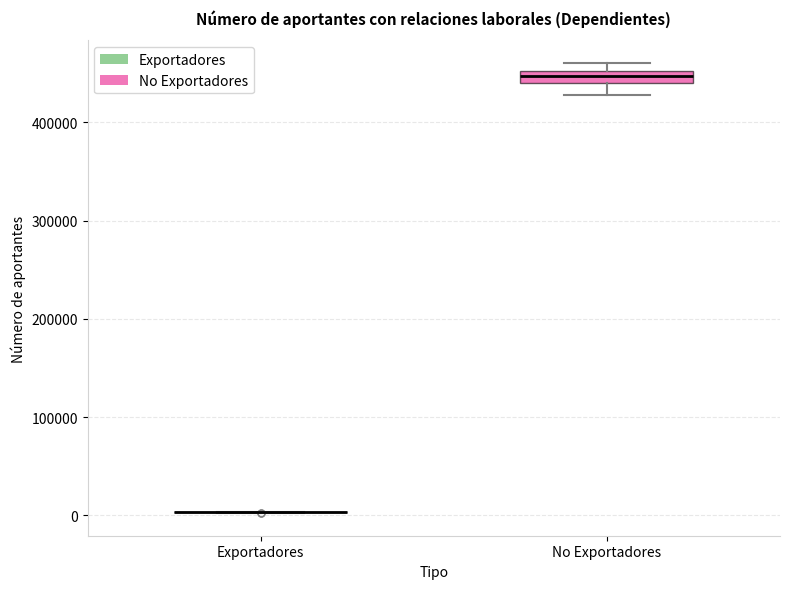

Comparing the boxes themselves (not the whiskers), which one is the tallest?

No Exportadores